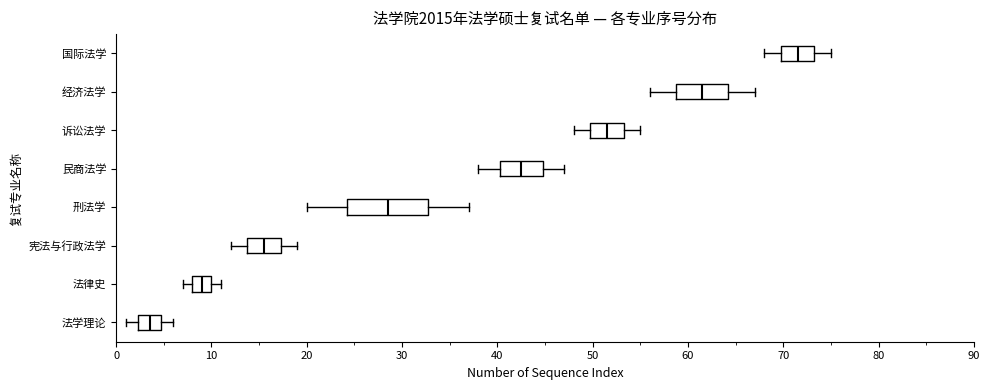

Comparing the boxes themselves (not the whiskers), which one is the widest?

刑法学